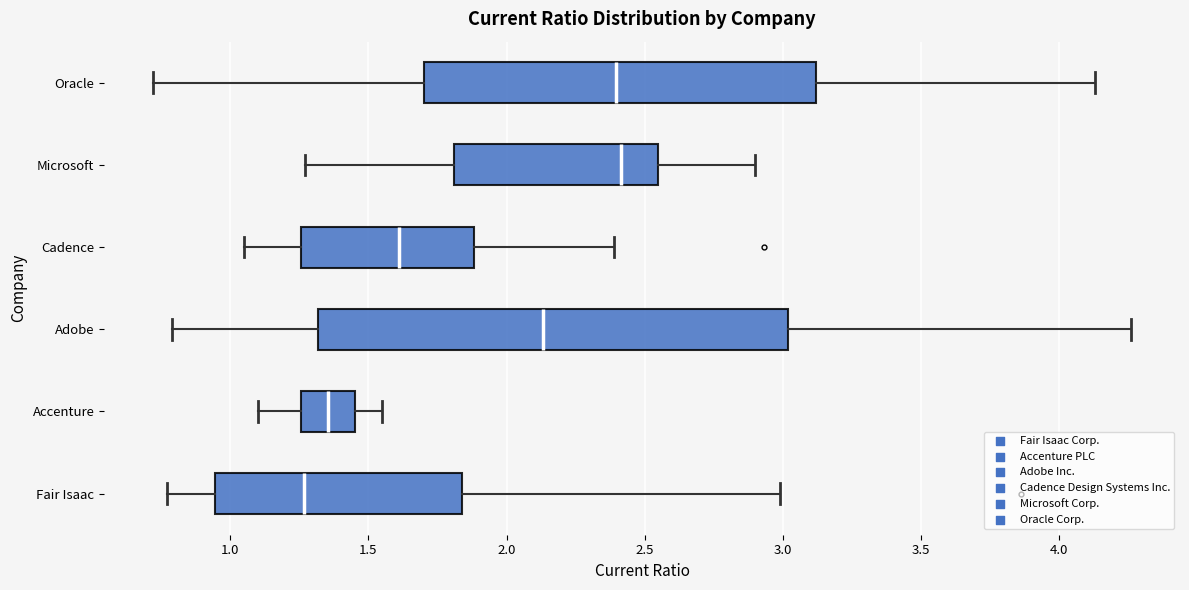

Reading bottom to top, read every box against the x-axis: the position of its median line, the range the box covers, and the ends of its whiskers. The values are not printed on the chart, so give them approximately, as read against the axis.

Fair Isaac: median 1.25, box 0.95 to 1.85, whiskers 0.75 to 3.00
Accenture: median 1.35, box 1.25 to 1.45, whiskers 1.10 to 1.55
Adobe: median 2.15, box 1.30 to 3.00, whiskers 0.80 to 4.25
Cadence: median 1.60, box 1.25 to 1.90, whiskers 1.05 to 2.40
Microsoft: median 2.40, box 1.80 to 2.55, whiskers 1.25 to 2.90
Oracle: median 2.40, box 1.70 to 3.10, whiskers 0.70 to 4.15